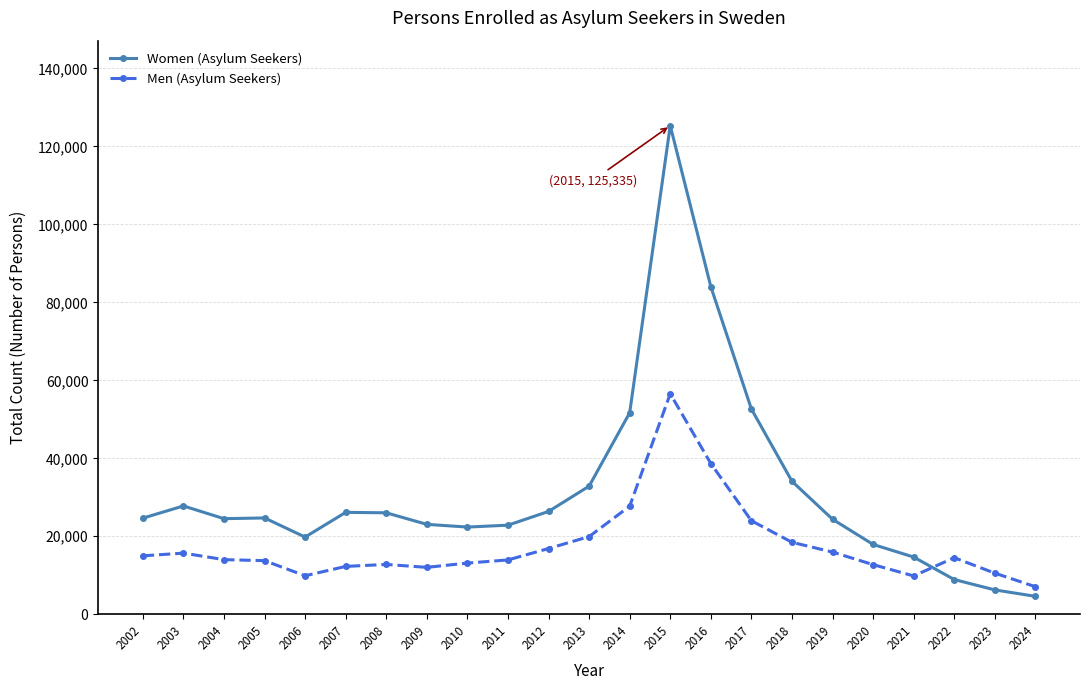

At 2002, list the series in order from smallest to largest.

Men (Asylum Seekers), Women (Asylum Seekers)